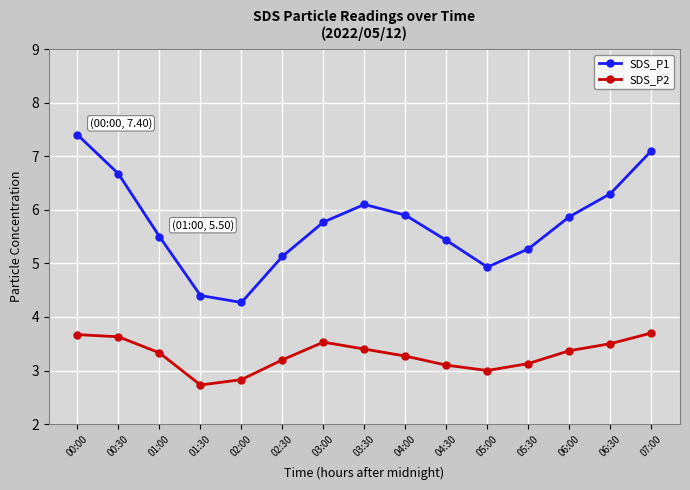

The SDS_P2 series shows 2.0 at 05:30. True or false?

False